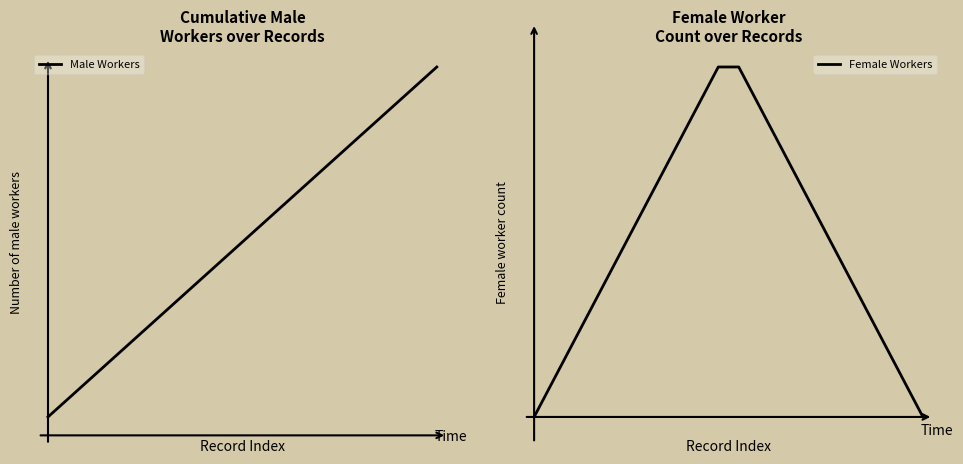

At which label does Female Workers first exceed 2?

5